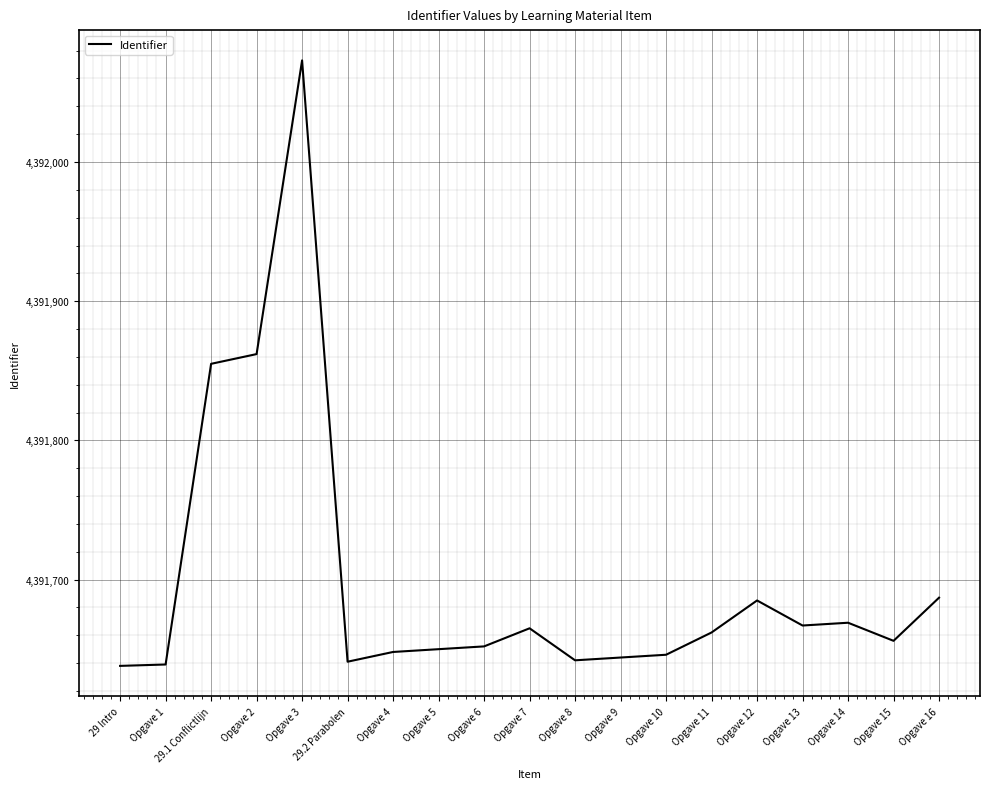

What position from the left is Opgave 16?

19